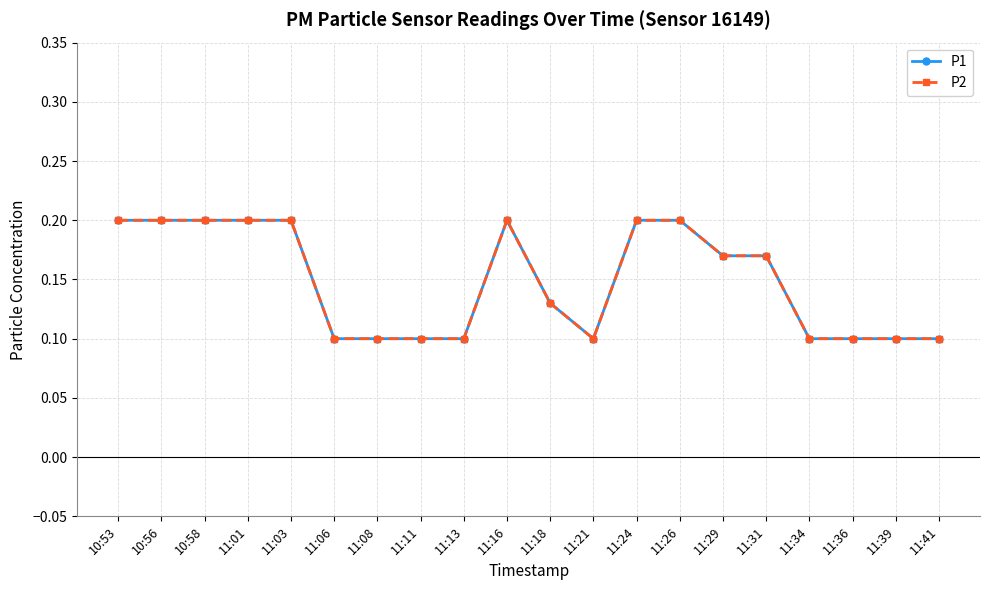

How many lines are shown in the chart?

2